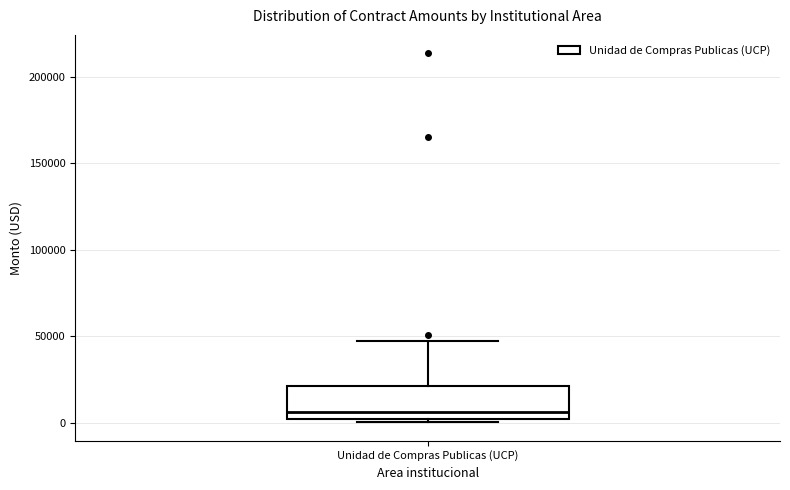

Transcribe this box plot: give where the median line is, the range the box spans, and where the two whiskers end, as read against the y-axis. The values are not printed on the chart, so give them approximately, as read against the axis.

median 5000, box 0 to 20000, whiskers 0 (just below the box's lower edge) to 45000